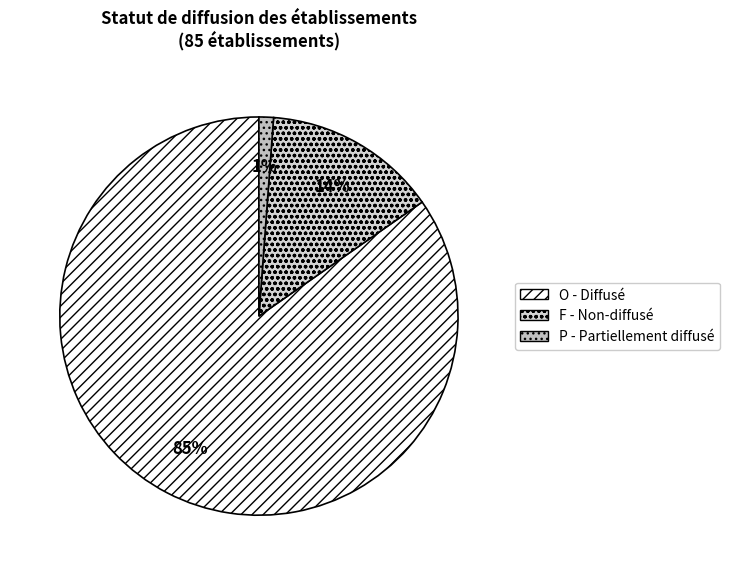

How many slices are in this pie chart?

3